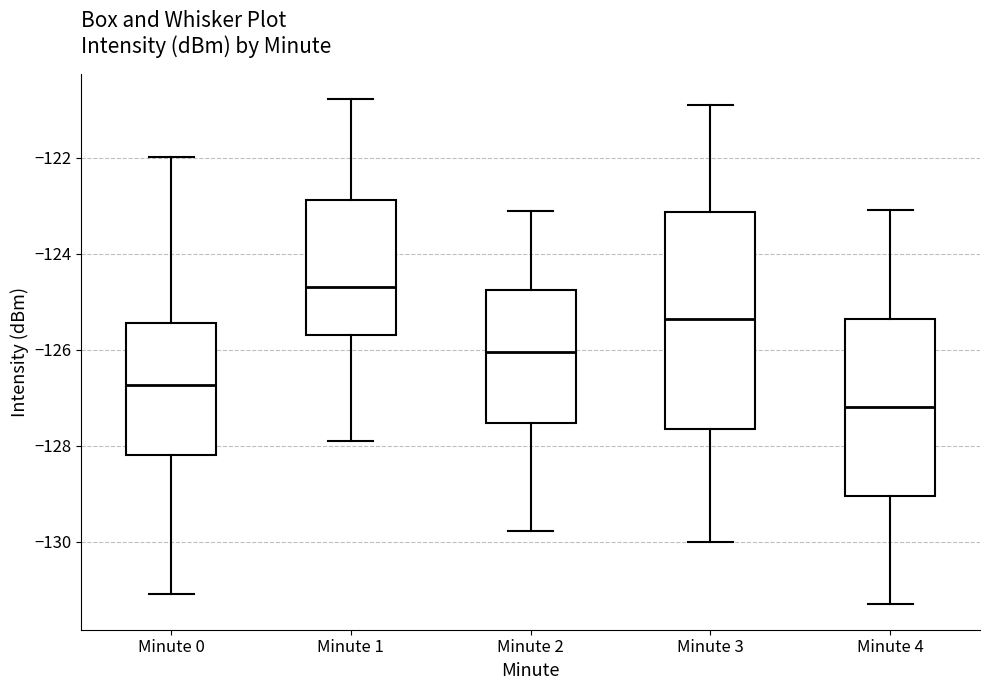

Reading left to right, read every box against the y-axis: the position of its median line, the range the box covers, and the ends of its whiskers. The values are not printed on the chart, so give them approximately, as read against the axis.

Minute 0: median -126.8, box -128.2 to -125.4, whiskers -131.0 to -122.0
Minute 1: median -124.8, box -125.6 to -122.8, whiskers -127.8 to -120.8
Minute 2: median -126.0, box -127.6 to -124.8, whiskers -129.8 to -123.2
Minute 3: median -125.4, box -127.6 to -123.2, whiskers -130.0 to -121.0
Minute 4: median -127.2, box -129.0 to -125.4, whiskers -131.2 to -123.0